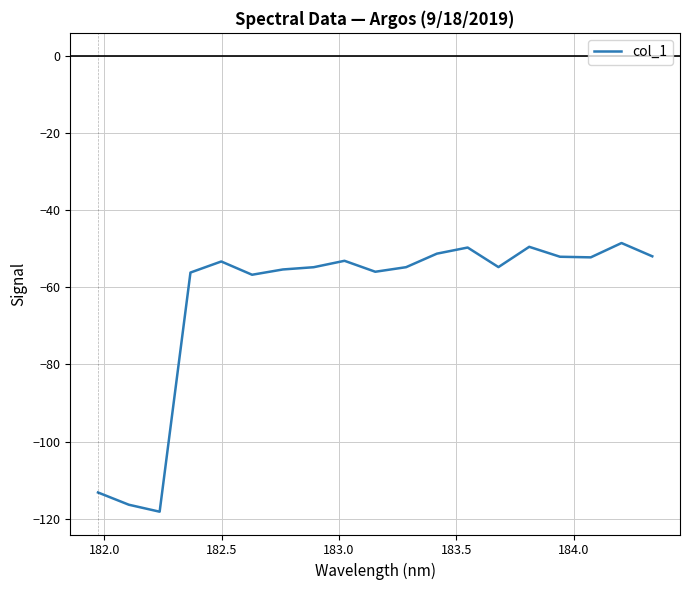

What is the smallest value displayed?

-118.1